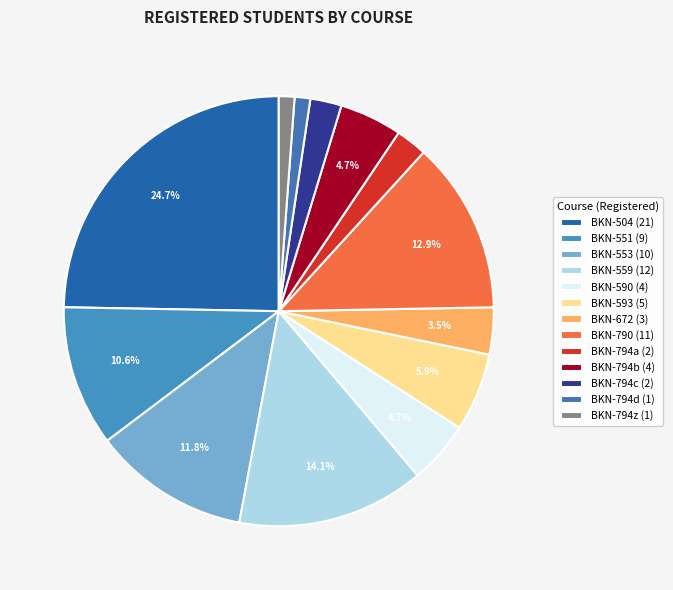

The BKN-794c slice represents 2% of the pie. True or false?

True